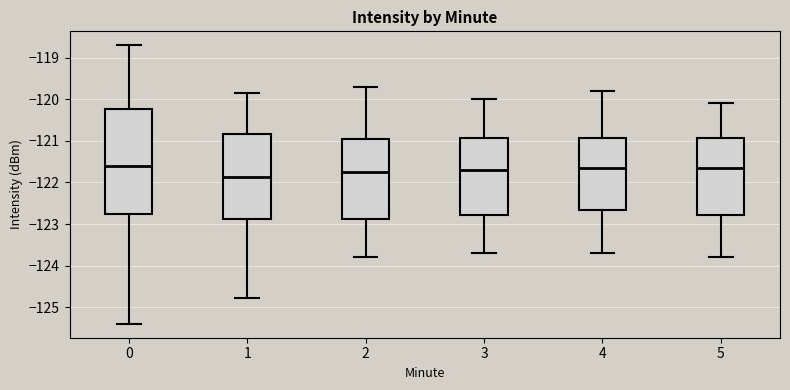

Comparing the boxes themselves (not the whiskers), which one is the tallest?

0